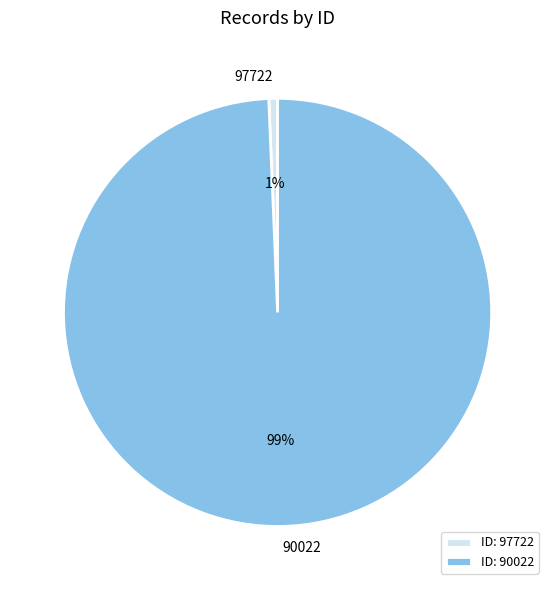

How many slices are in this pie chart?

2